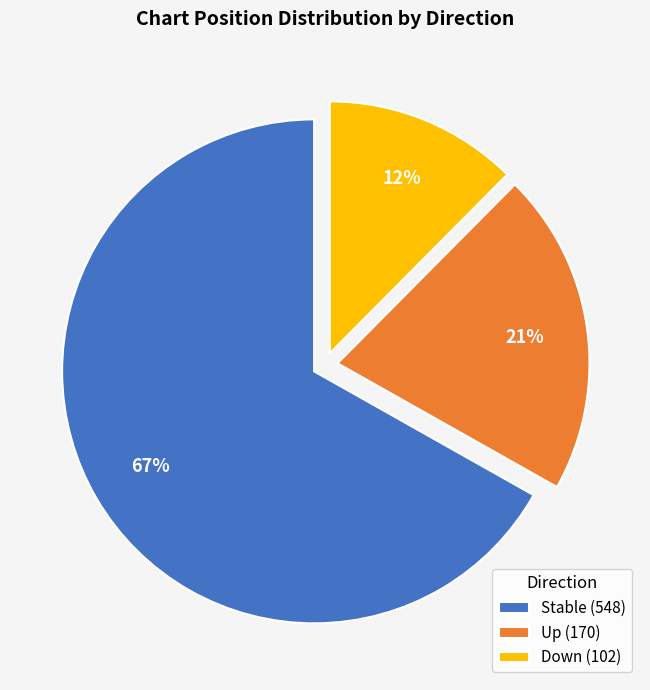

To the nearest percent, what is the average slice percentage?

33%